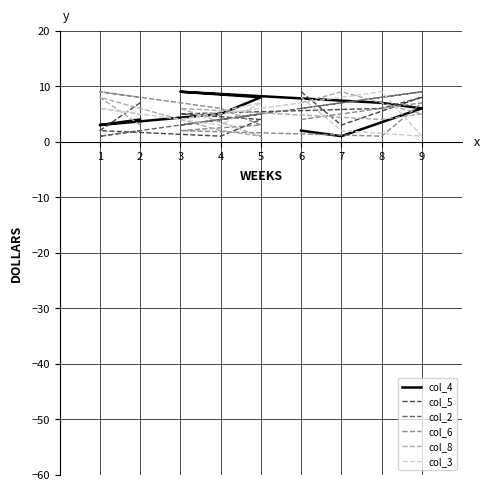

What are all the series names shown in the legend?

col_4, col_5, col_2, col_6, col_8, col_3